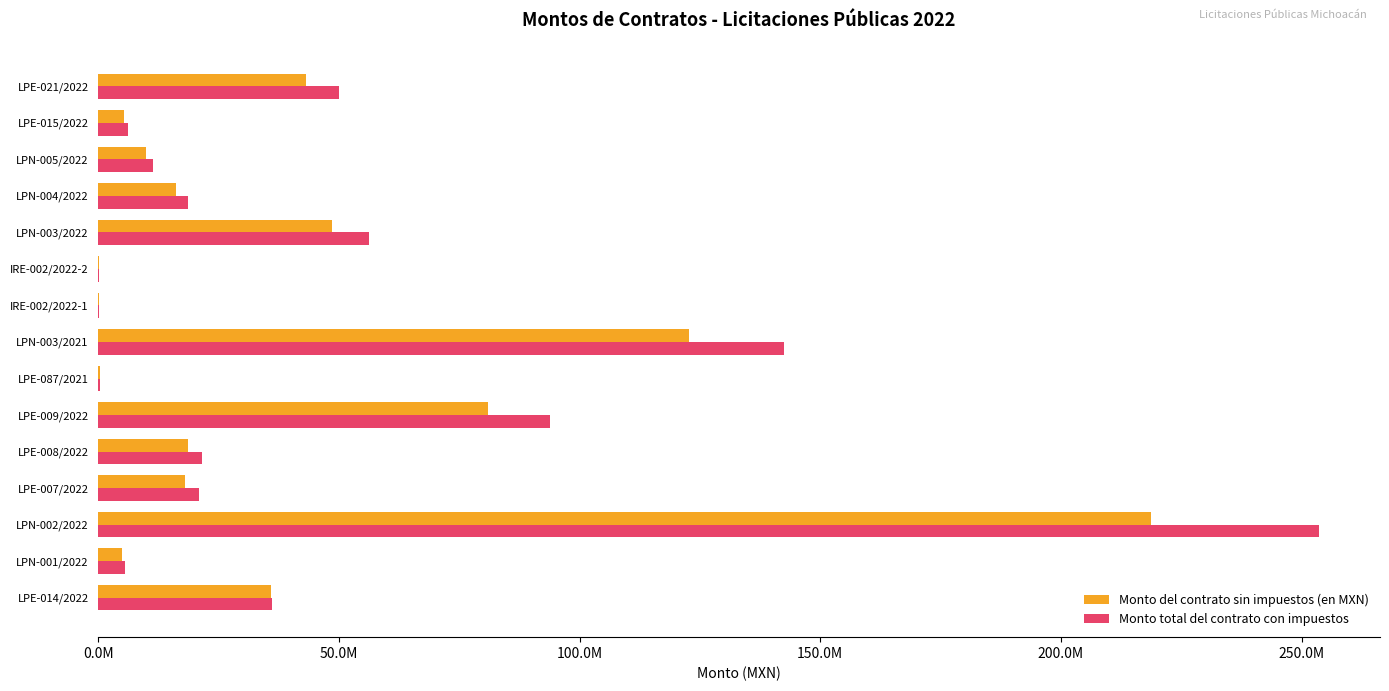

What are all the series names shown in the legend?

Monto del contrato sin impuestos (en MXN), Monto total del contrato con impuestos